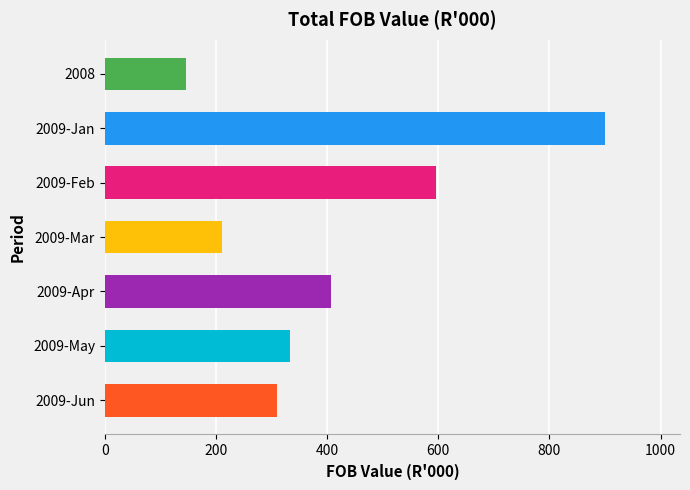

Reading top to bottom, extract all data points from this chart.

146.0	899.9	596.6	211.3	407.5	333.4	310.1